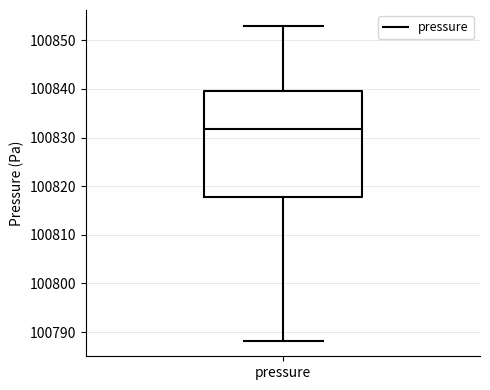

Where is the lower edge of the box for pressure on the y-axis? The values are not printed on the chart, so give them approximately, as read against the axis.

100818